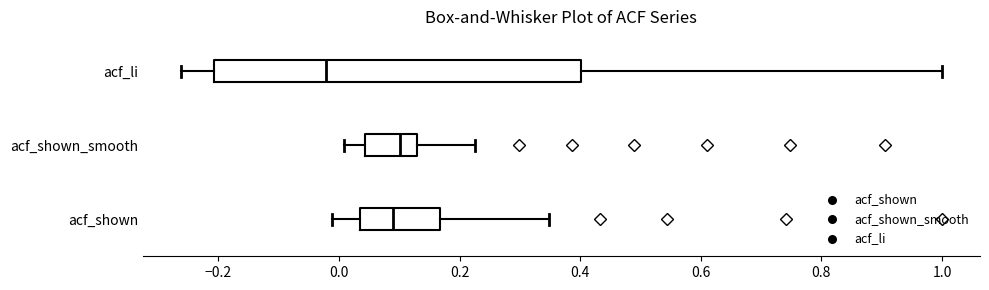

Which box has the furthest to the left median line?

acf_li